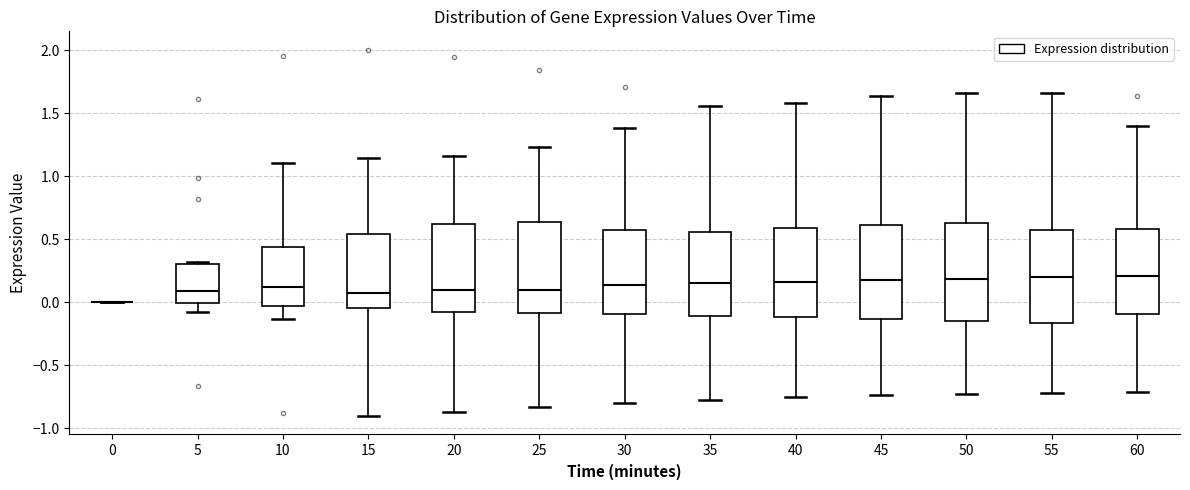

Reading left to right, read every box against the y-axis: the position of its median line, the range the box covers, and the ends of its whiskers. The values are not printed on the chart, so give them approximately, as read against the axis.

0: box collapsed to a line at 0.00, whiskers 0.00 to 0.00
5: median 0.10, box 0.00 to 0.30, whiskers -0.10 to 0.30 (just above the box's upper edge)
10: median 0.10, box -0.05 to 0.45, whiskers -0.15 to 1.10
15: median 0.10, box -0.05 to 0.55, whiskers -0.90 to 1.15
20: median 0.10, box -0.10 to 0.60, whiskers -0.85 to 1.15
25: median 0.10, box -0.10 to 0.65, whiskers -0.85 to 1.25
30: median 0.15, box -0.10 to 0.60, whiskers -0.80 to 1.40
35: median 0.15, box -0.10 to 0.55, whiskers -0.75 to 1.55
40: median 0.15, box -0.10 to 0.60, whiskers -0.75 to 1.60
45: median 0.20, box -0.15 to 0.60, whiskers -0.75 to 1.65
50: median 0.20, box -0.15 to 0.65, whiskers -0.75 to 1.65
55: median 0.20, box -0.15 to 0.55, whiskers -0.70 to 1.65
60: median 0.20, box -0.10 to 0.60, whiskers -0.70 to 1.40